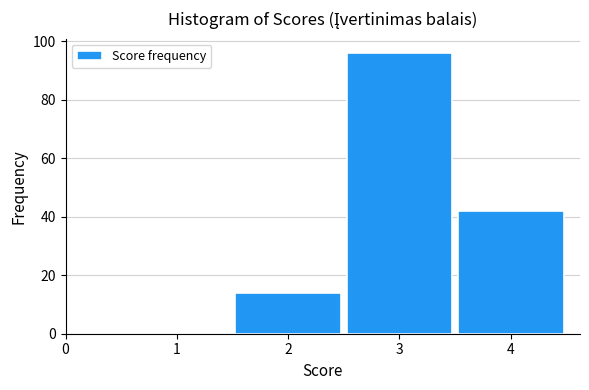

Reading left to right, transcribe all the data shown in this chart.

14	96	42